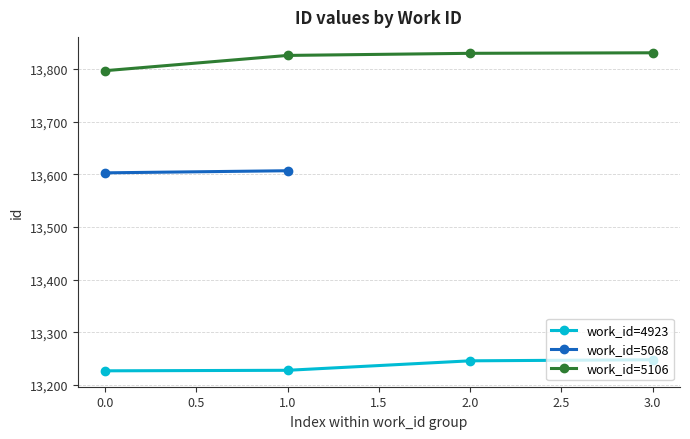

The value at 5106 is 13831. True or false?

True